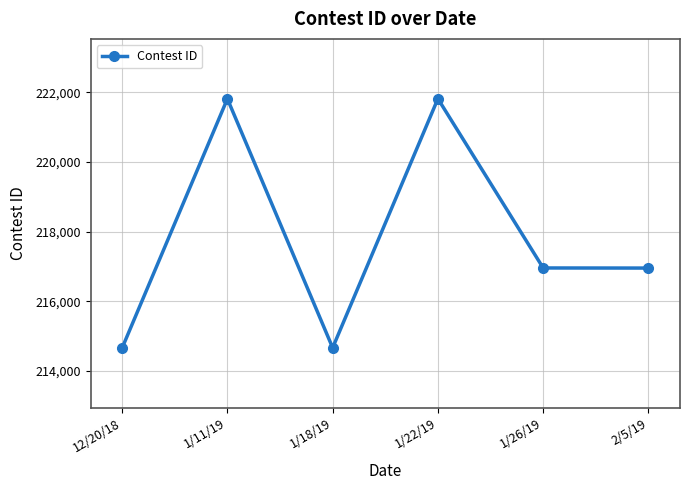

What position from the right is 1/11/19?

5